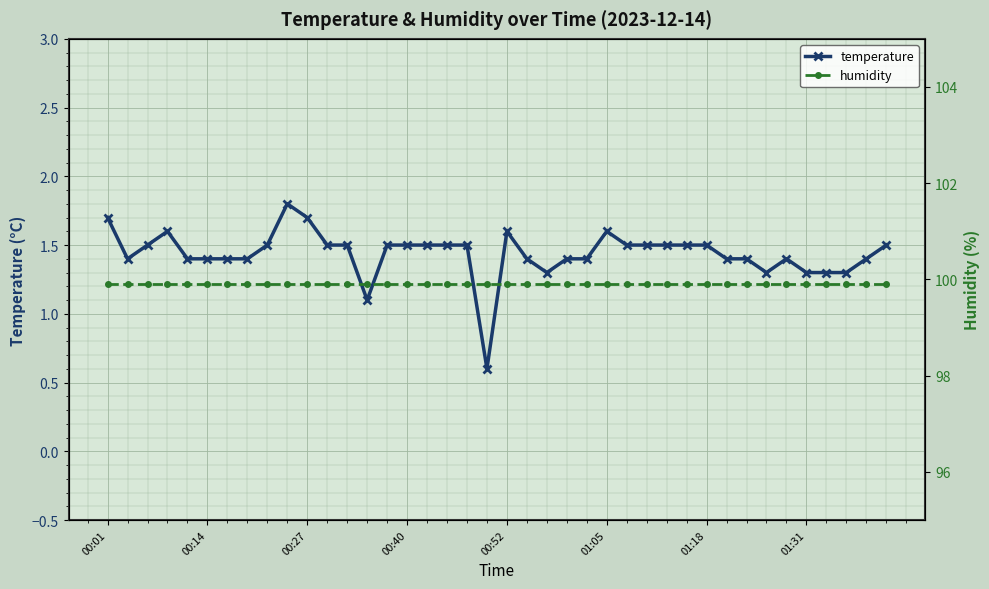

Count the number of categories in the chart.

40